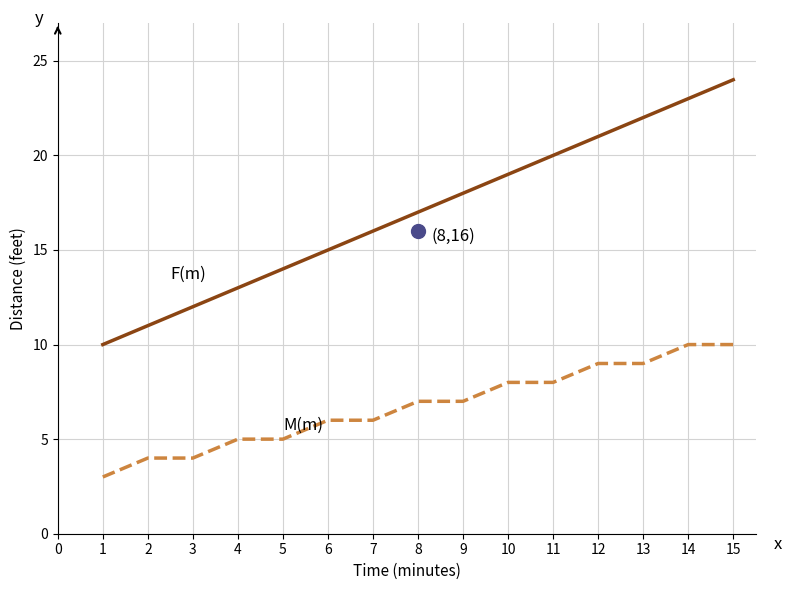

What is the maximum value shown in the chart?

24